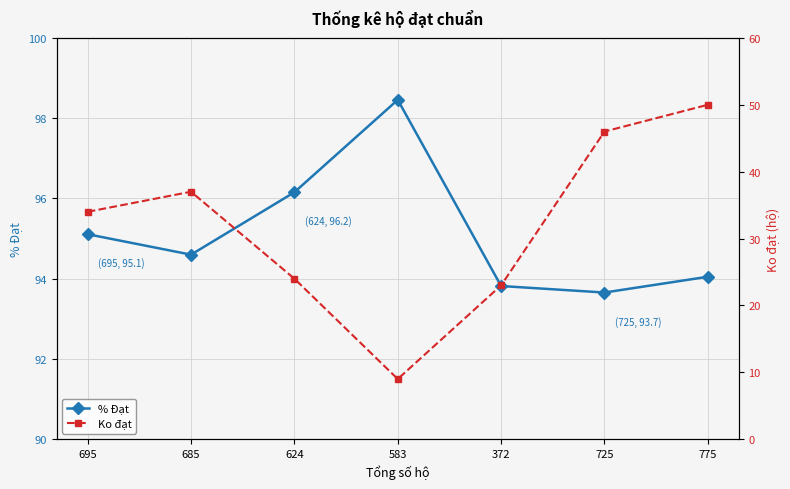

Is the value of % Đạt at 624 greater than the value of Ko đạt at 725?

Yes